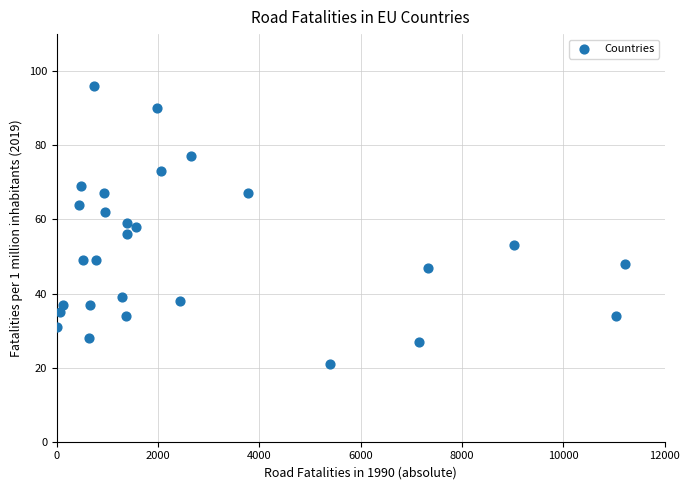

What is the range of X values (max minus min)?

11211